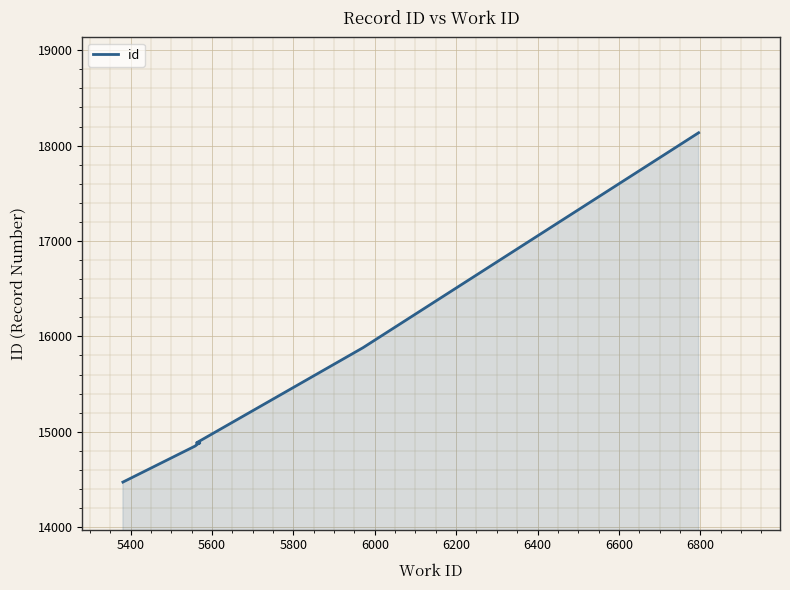

Between 6200 and 5400, which is larger?

6200